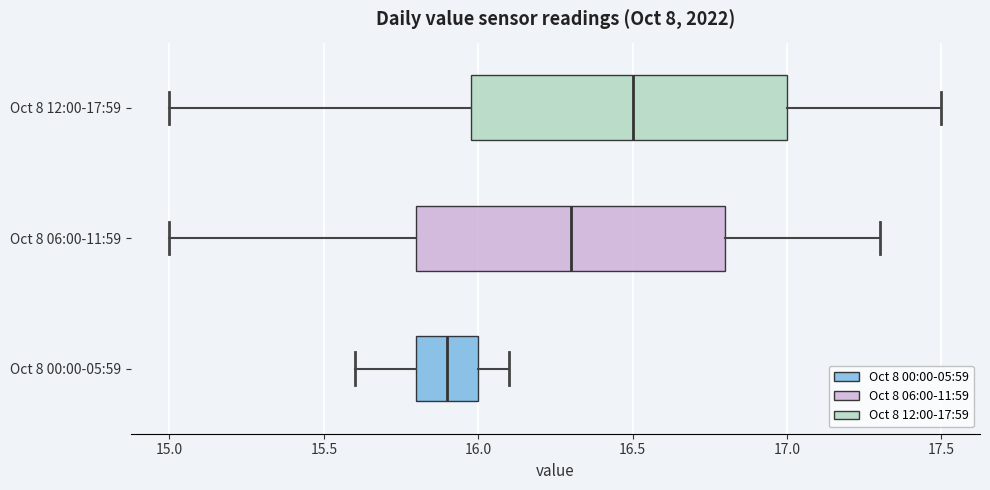

Where does the right whisker of the box for Oct 8 00:00-05:59 end on the x-axis? The values are not printed on the chart, so give them approximately, as read against the axis.

16.1